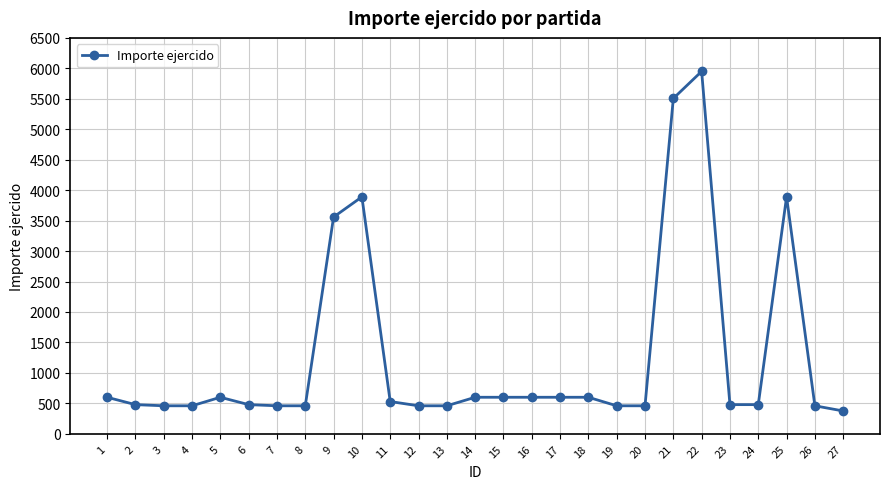

What is the difference between the values at 18 and 4?

140.0